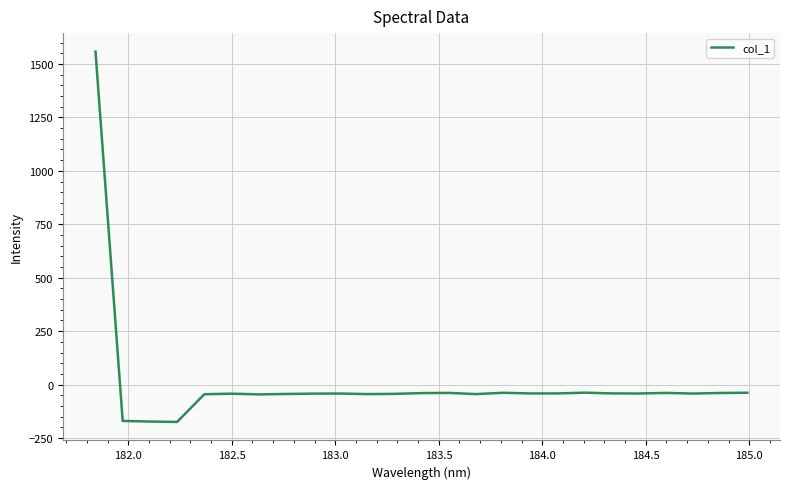

What is the difference between the maximum and minimum values?

1732.1